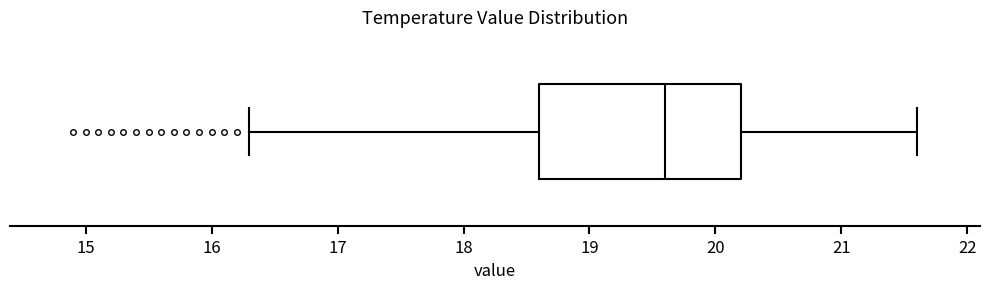

Transcribe this box plot: give where the median line is, the range the box spans, and where the two whiskers end, as read against the x-axis. The values are not printed on the chart, so give them approximately, as read against the axis.

median 19.6, box 18.6 to 20.2, whiskers 16.3 to 21.6